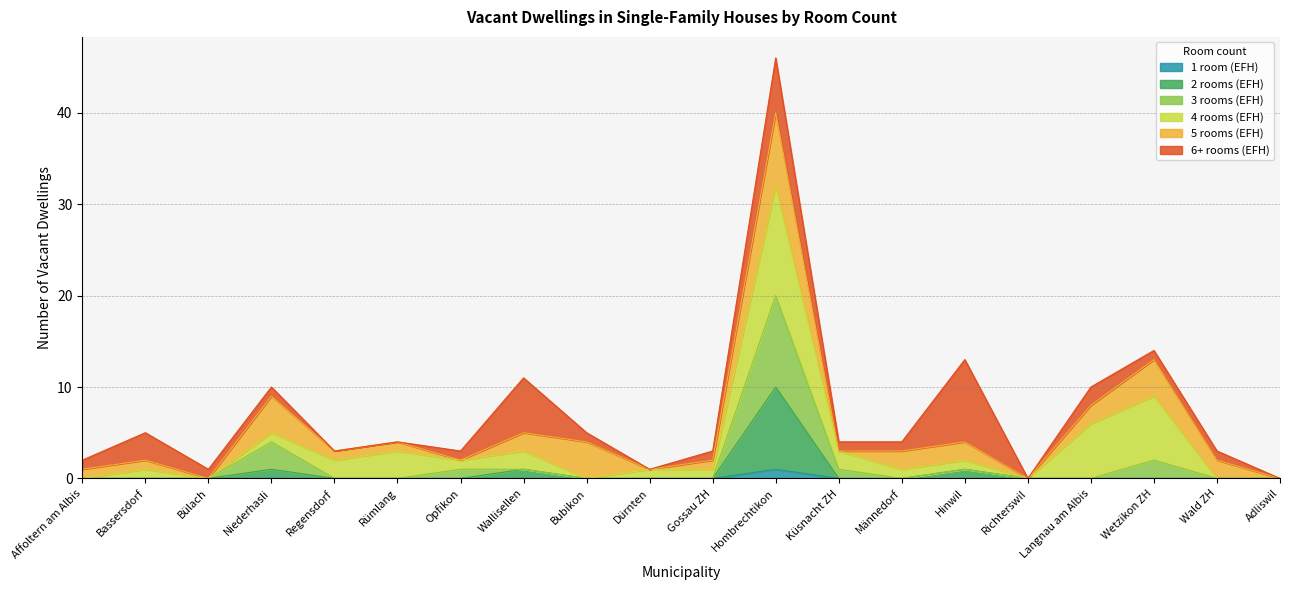

What is the total value across all series at Wetzikon ZH?

14